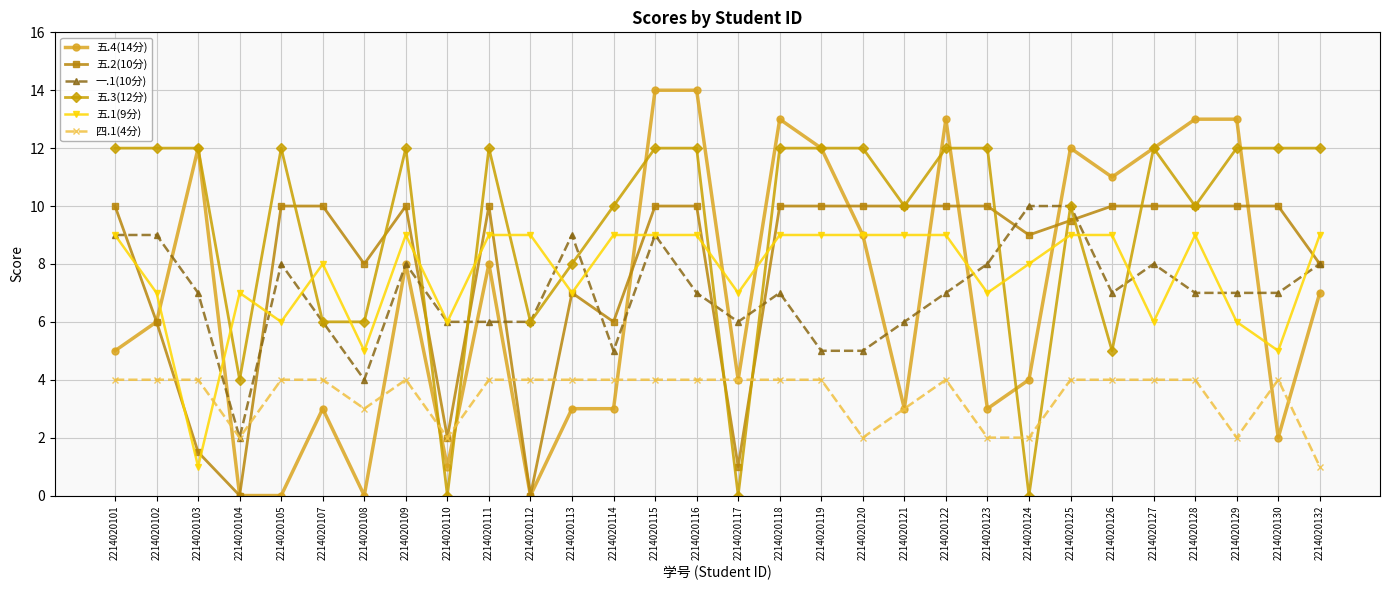

At which category is the sum across all series the highest?

2214020115